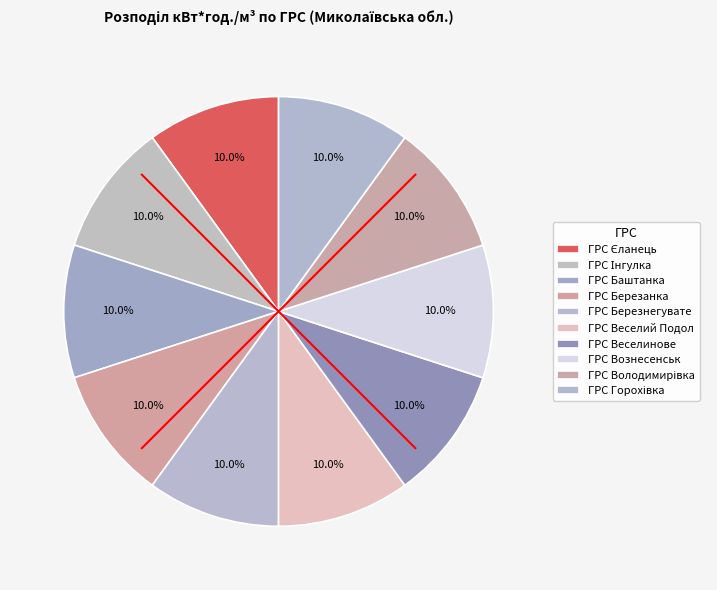

Is ГРС Березнегувате the majority of the pie?

No